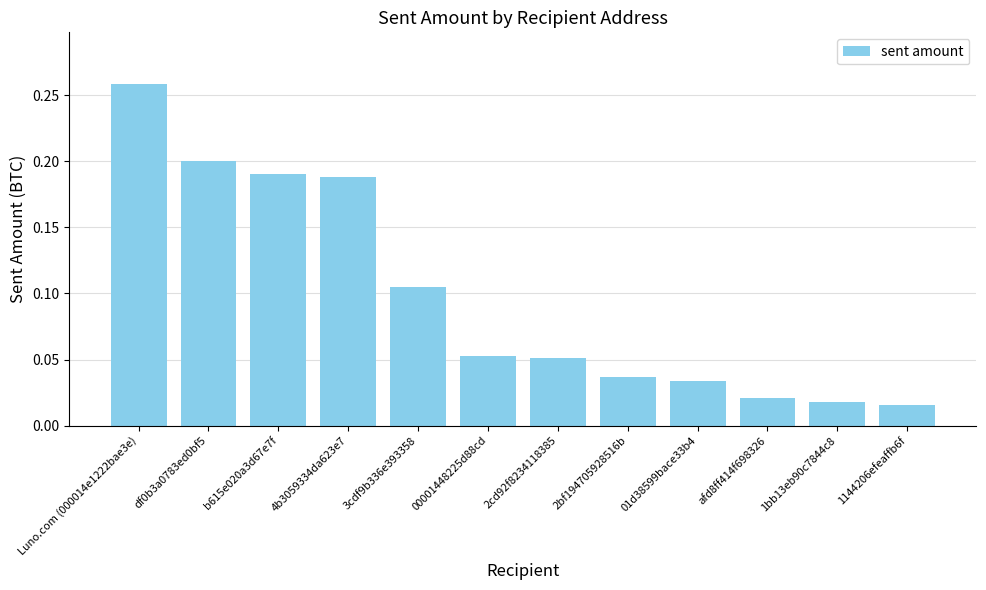

Is it true that the value at 4b3059334da623e7 is 0.2?

True